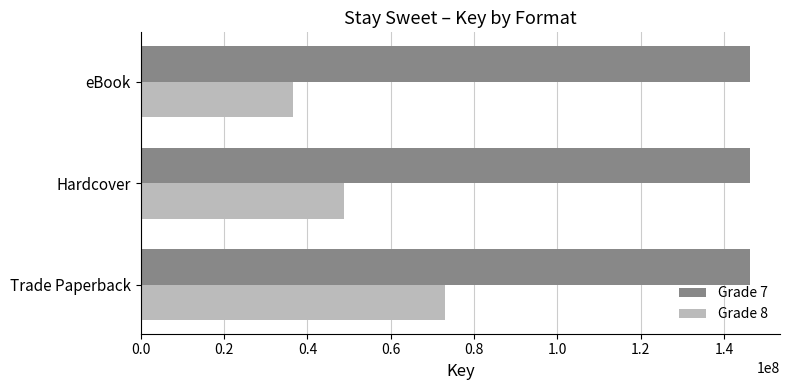

Which series has the widest spread of values?

Grade 8